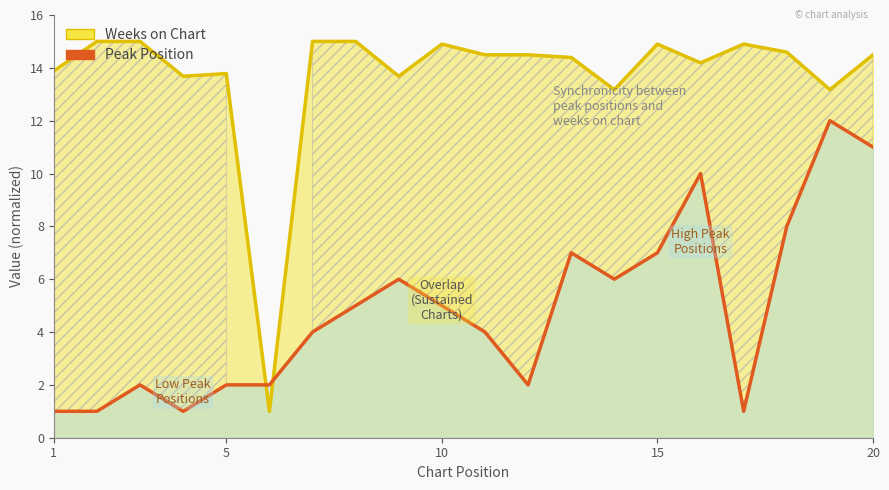

Which series has the largest range (max minus min)?

Weeks on Chart (line)